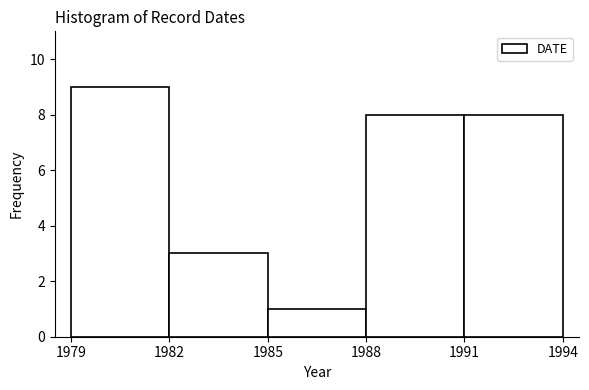

Reading left to right, transcribe this chart: for each bar, give the range it covers on the x-axis and its height. The values are not printed on the chart, so give them approximately, as read against the axis.

1979 to 1982: 9
1982 to 1985: 3
1985 to 1988: 1
1988 to 1991: 8
1991 to 1994: 8